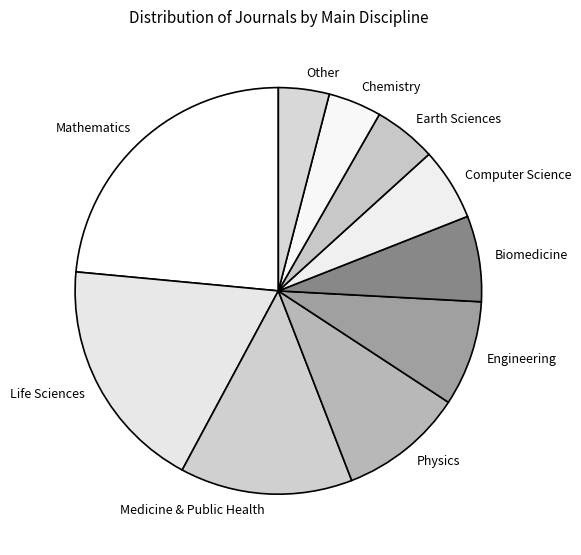

Does any single category account for the majority?

No